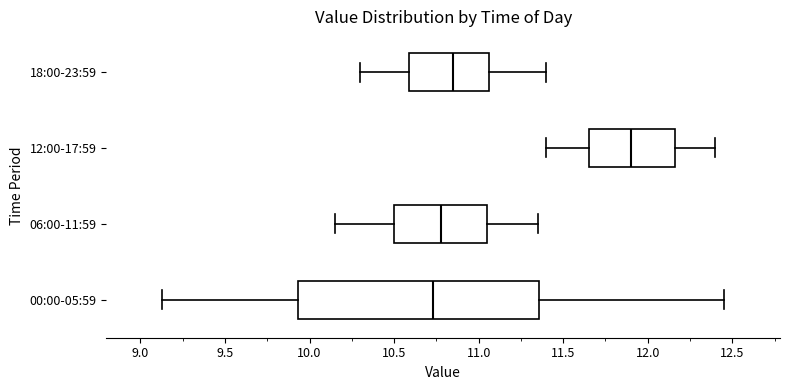

Where does the median line of the box for 12:00-17:59 sit on the x-axis? The values are not printed on the chart, so give them approximately, as read against the axis.

11.90